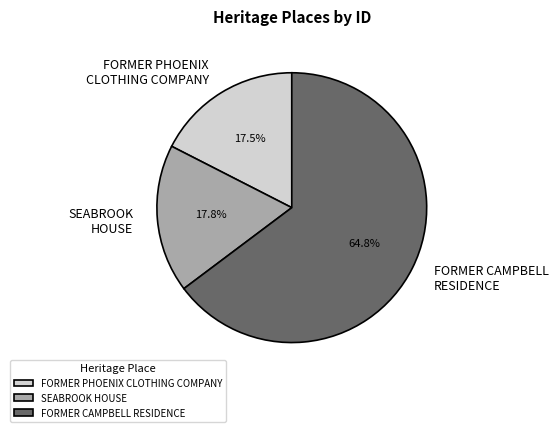

Is it true that SEABROOK HOUSE is 10% of the pie?

False